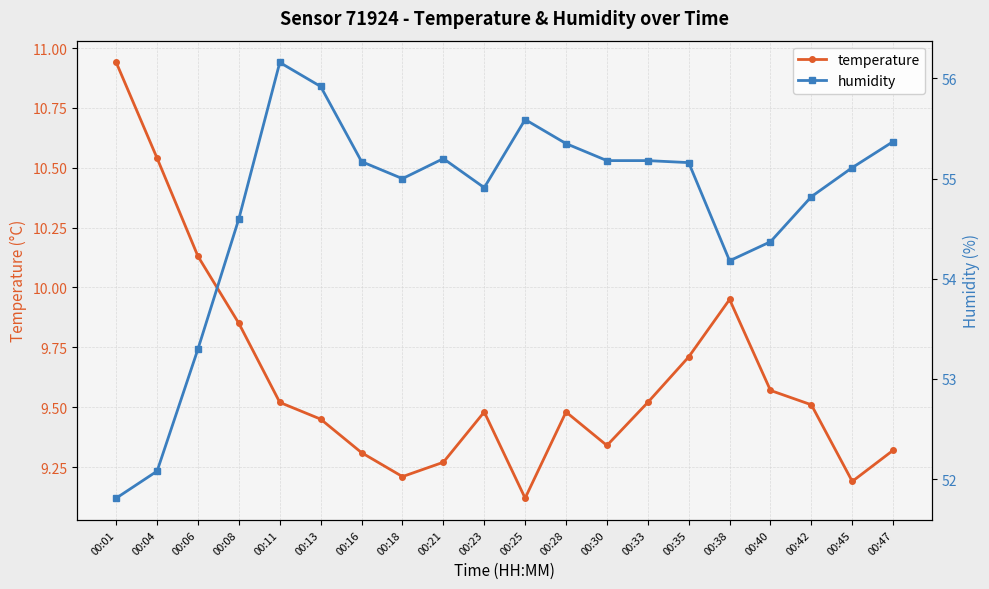

Which series has the widest spread of values?

humidity